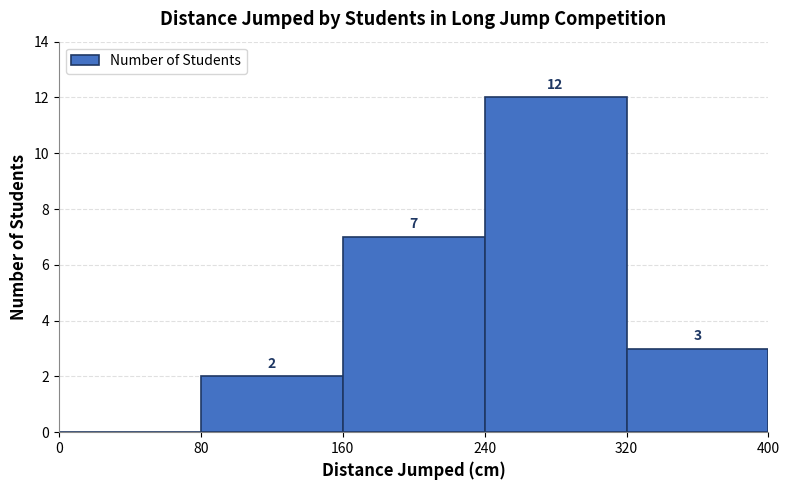

Which range on the x-axis has the tallest bar?

240 to 320